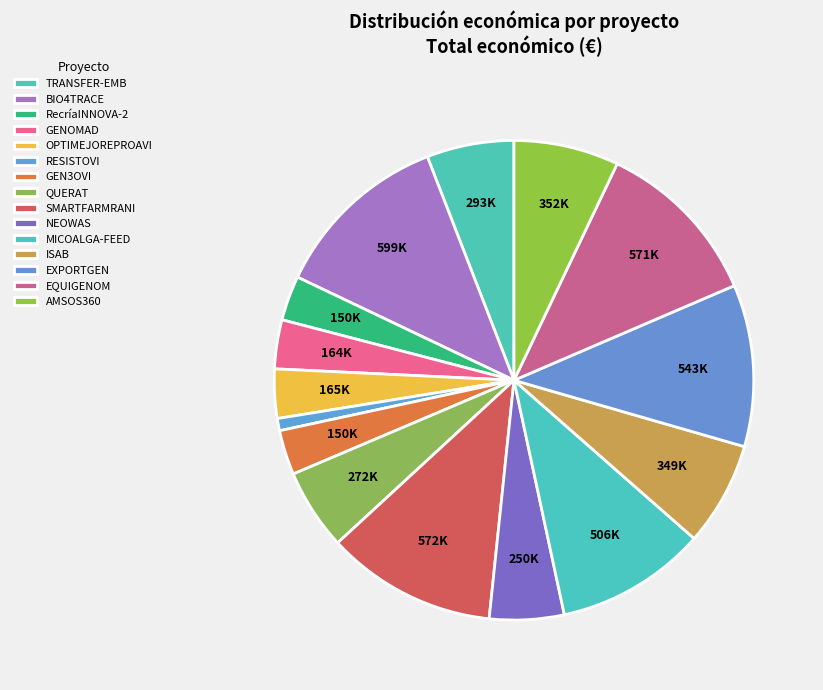

Does QUERAT account for over 50% of the chart?

No